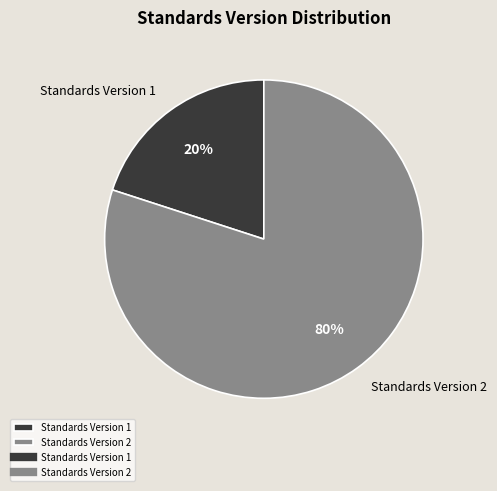

Does Standards Version 2 represent more than half of the total?

Yes